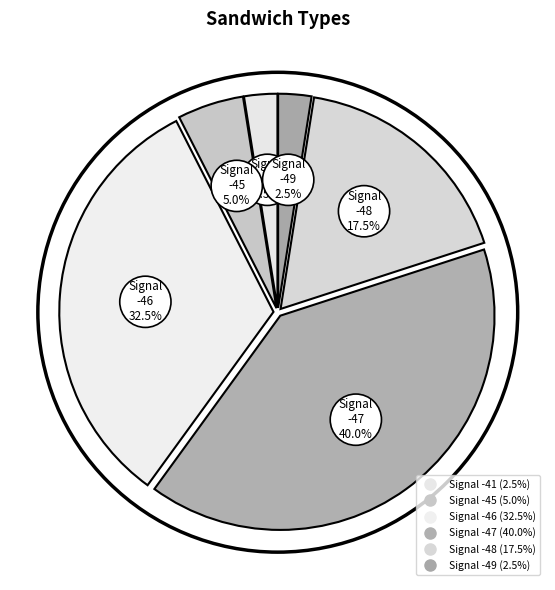

How many segments does this pie chart have?

6